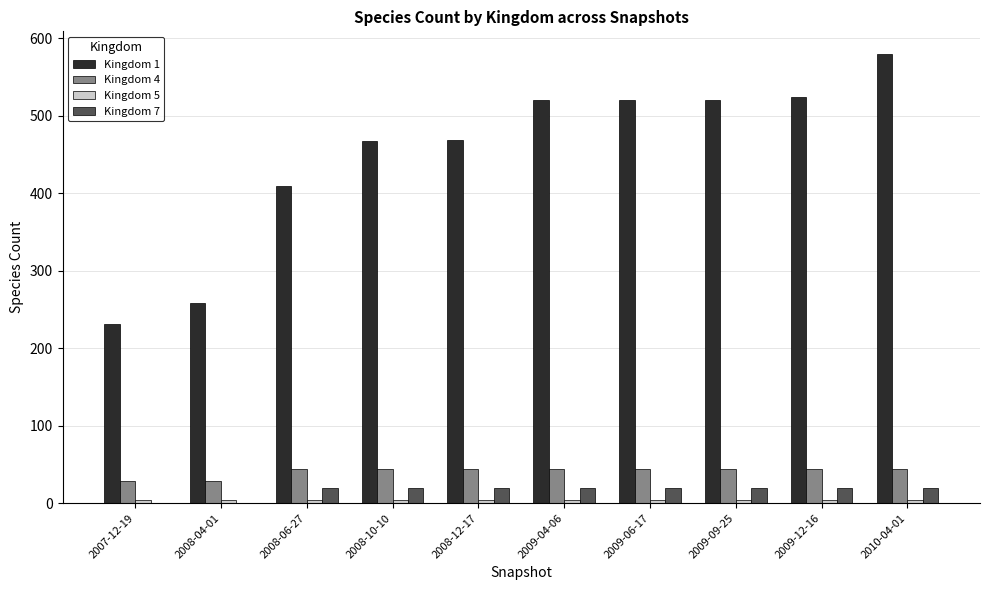

Which series has the largest total across all categories?

Kingdom 1